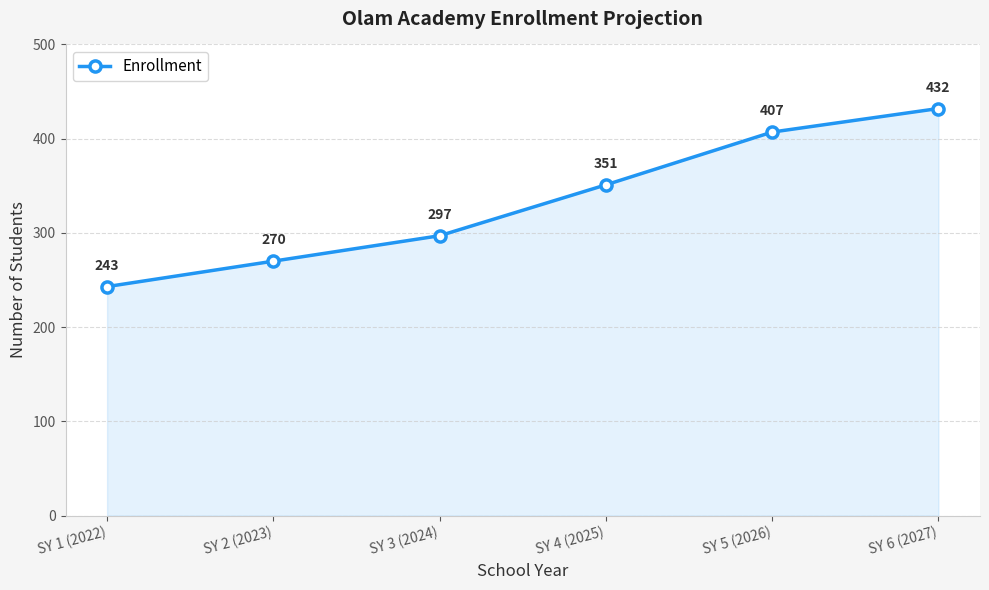

What value does the data have at SY 2 (2023)?

270